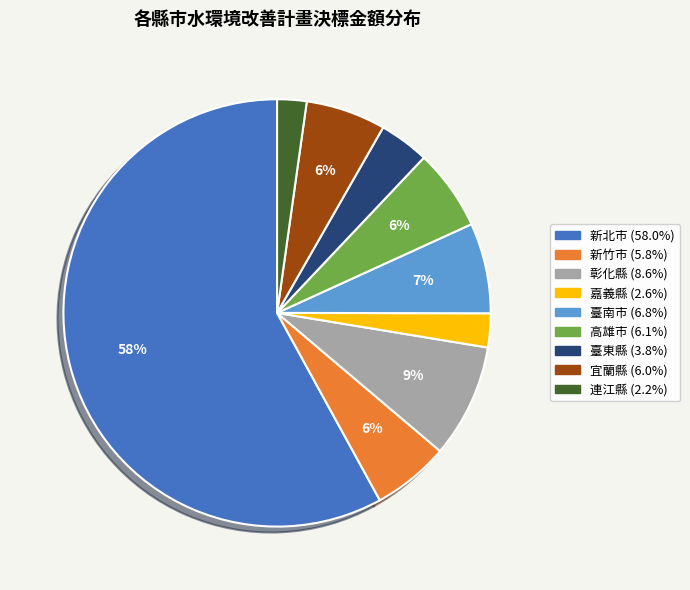

Which slice is the largest?

新北市